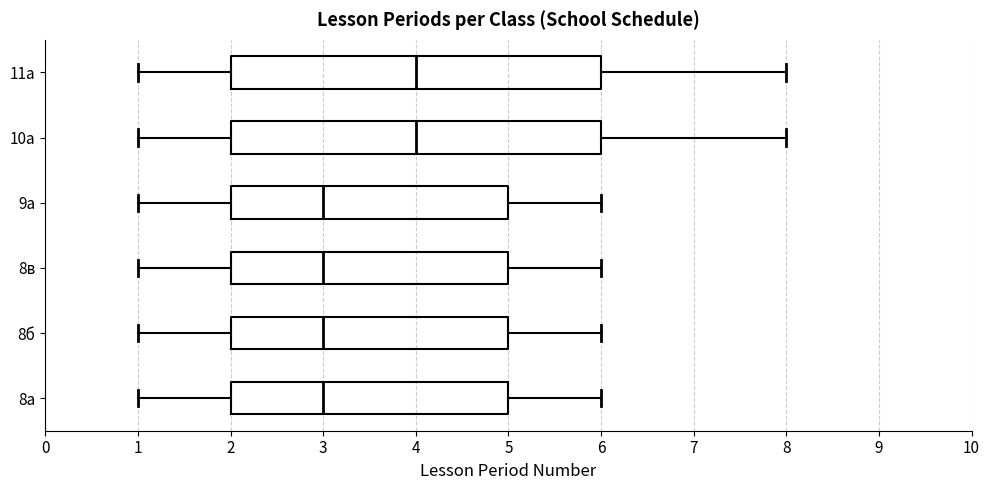

Reading bottom to top, read every box against the x-axis: the position of its median line, the range the box covers, and the ends of its whiskers. The values are not printed on the chart, so give them approximately, as read against the axis.

8а: median 3, box 2 to 5, whiskers 1 to 6
8б: median 3, box 2 to 5, whiskers 1 to 6
8в: median 3, box 2 to 5, whiskers 1 to 6
9а: median 3, box 2 to 5, whiskers 1 to 6
10а: median 4, box 2 to 6, whiskers 1 to 8
11а: median 4, box 2 to 6, whiskers 1 to 8